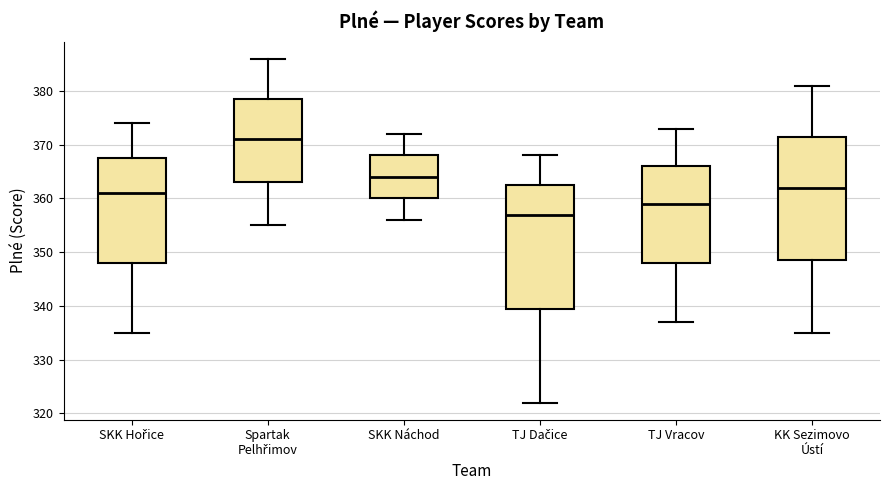

Where is the upper edge of the box for Spartak Pelhřimov on the y-axis? The values are not printed on the chart, so give them approximately, as read against the axis.

379